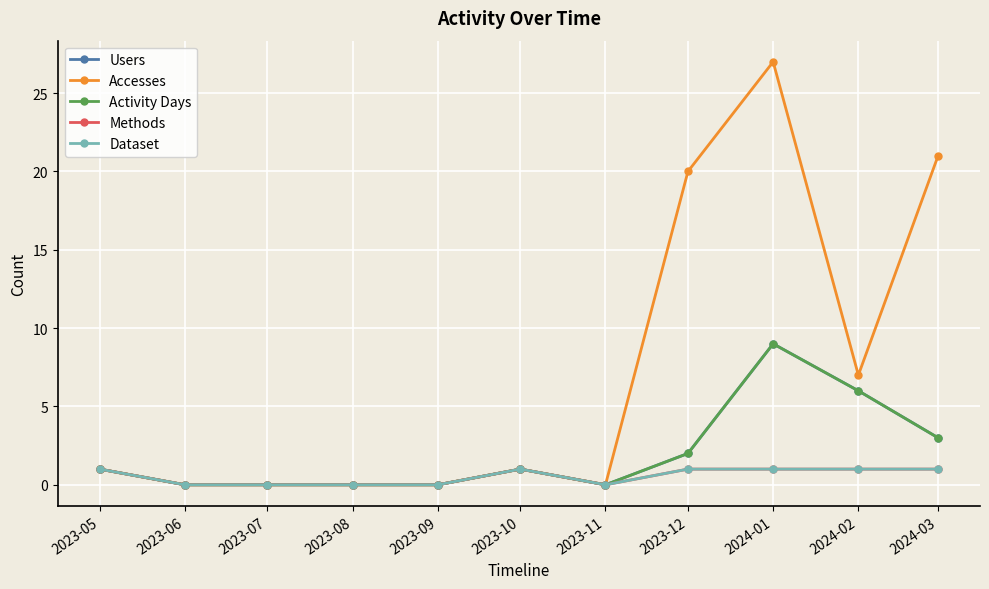

The Accesses series shows 21 at 2024-03. True or false?

True